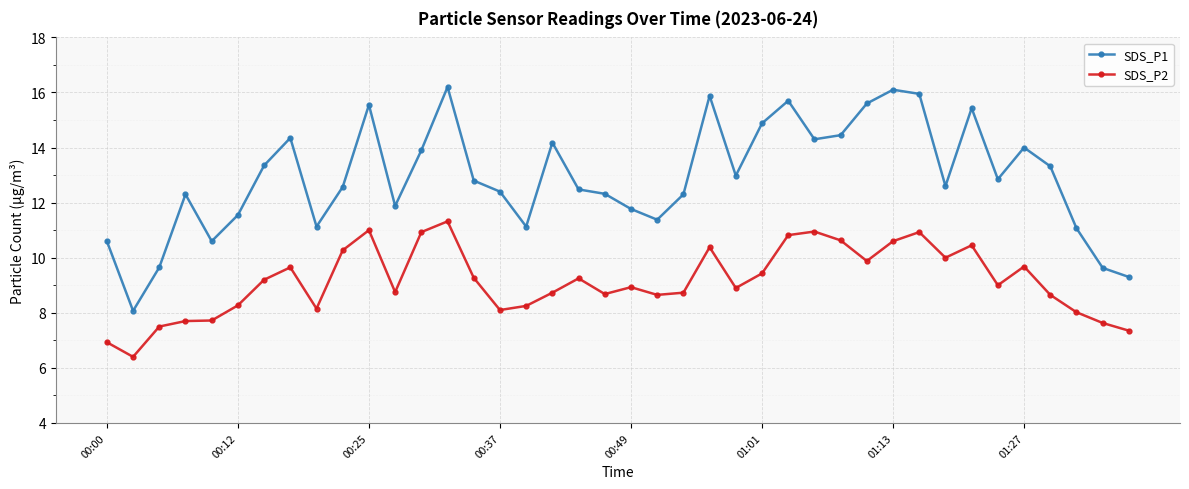

What is the value of the SDS_P1 point at the 36th from the left?

14.0